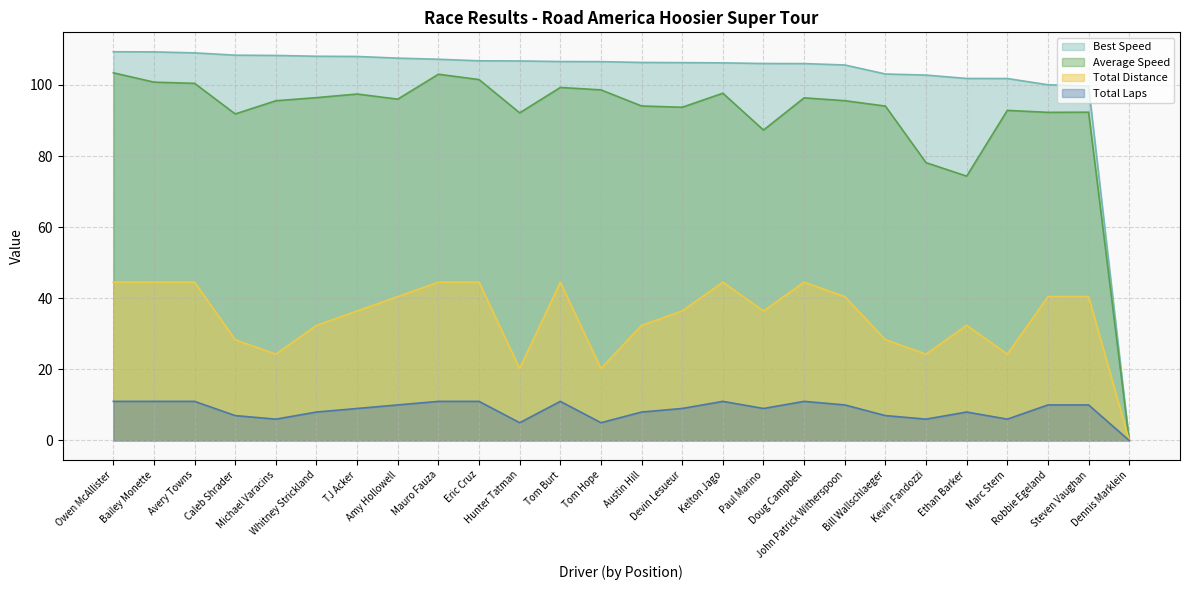

Which series has the largest range (max minus min)?

Best Speed